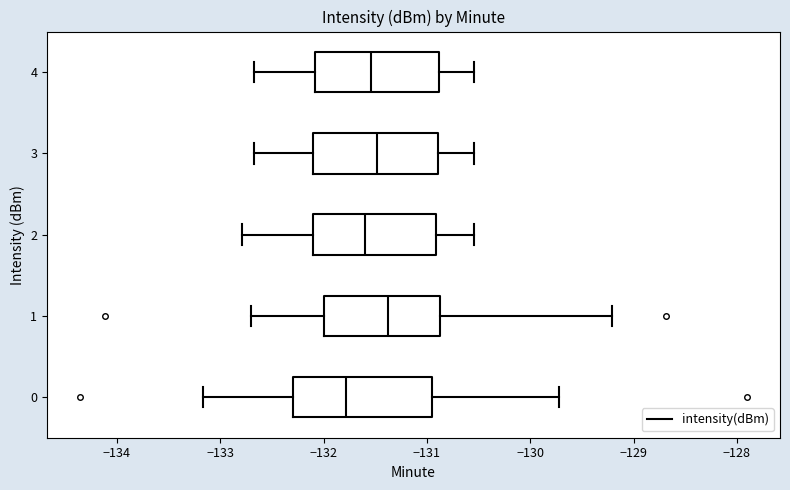

Where is the right edge of the box at y = 0 on the x-axis? The values are not printed on the chart, so give them approximately, as read against the axis.

-130.9